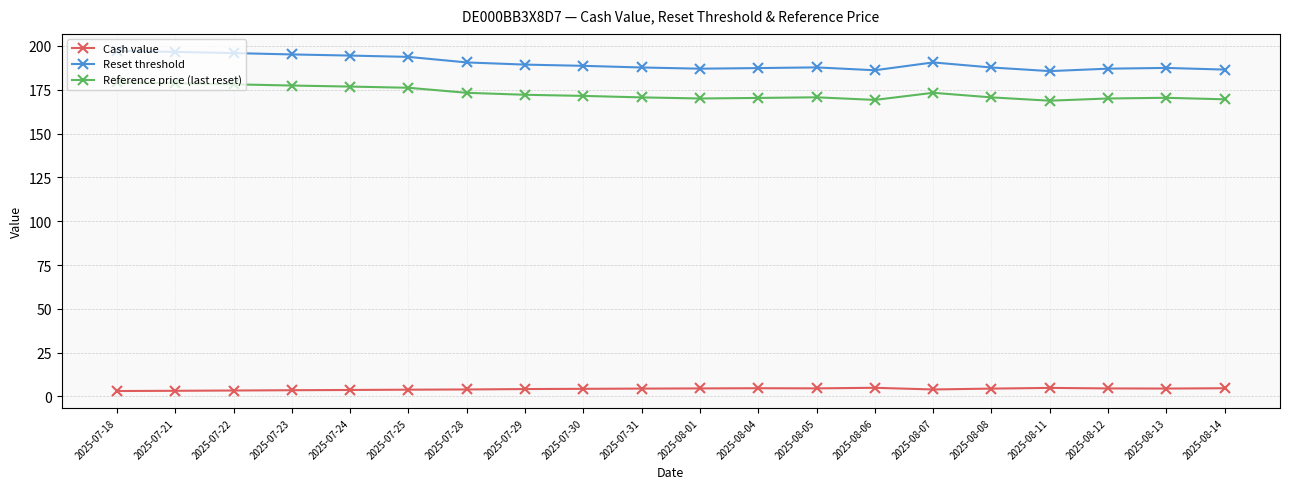

In Reset threshold, how many points are lower than both neighbors (excluding endpoints)?

3